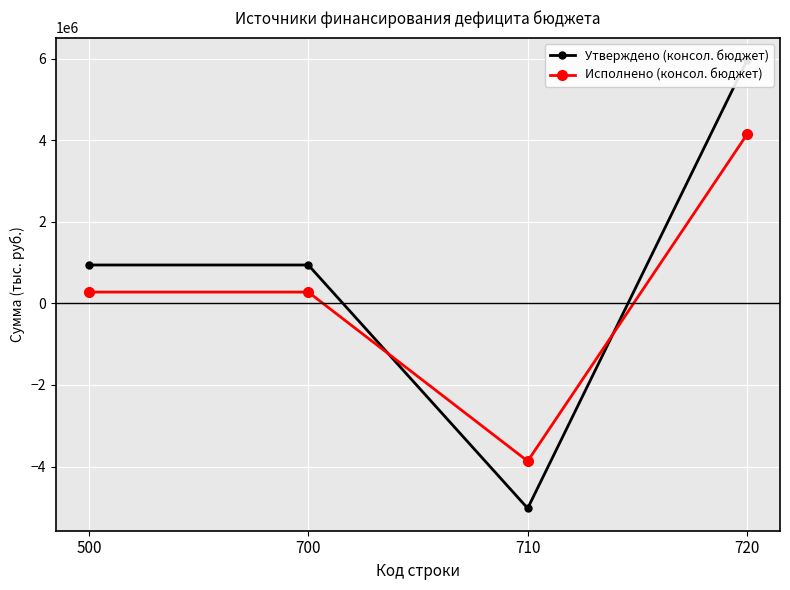

How many negative values does the Исполнено (консол. бюджет) series have?

1